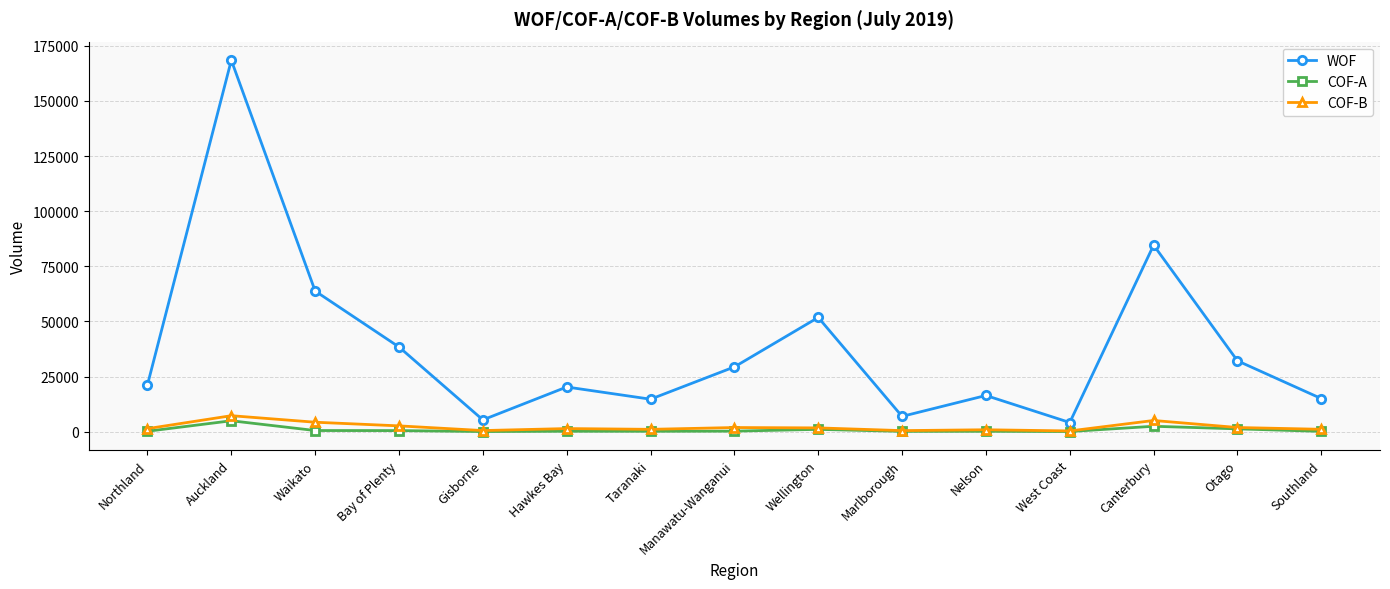

At which category is the sum across all series the highest?

Auckland